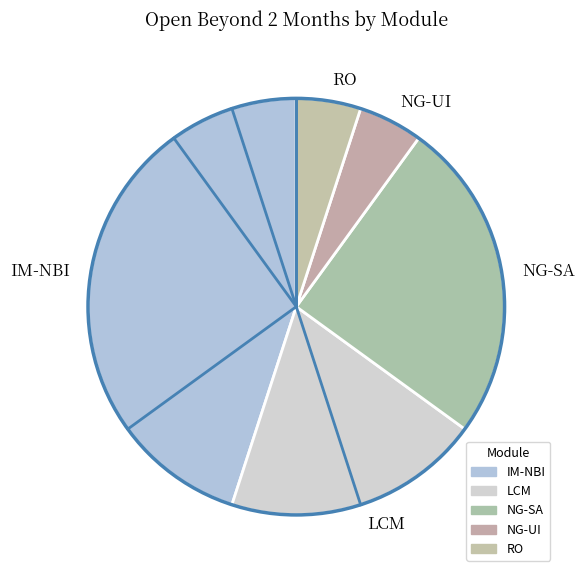

True or false: IM-NBI accounts for 45% of the total.

True